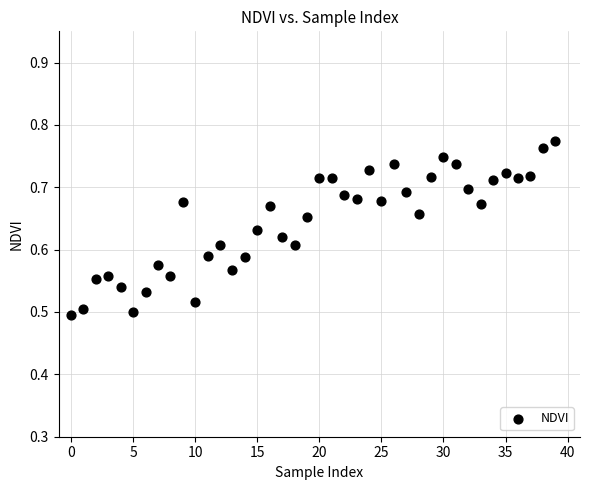

What is the range of Y values (max minus min)?

0.3